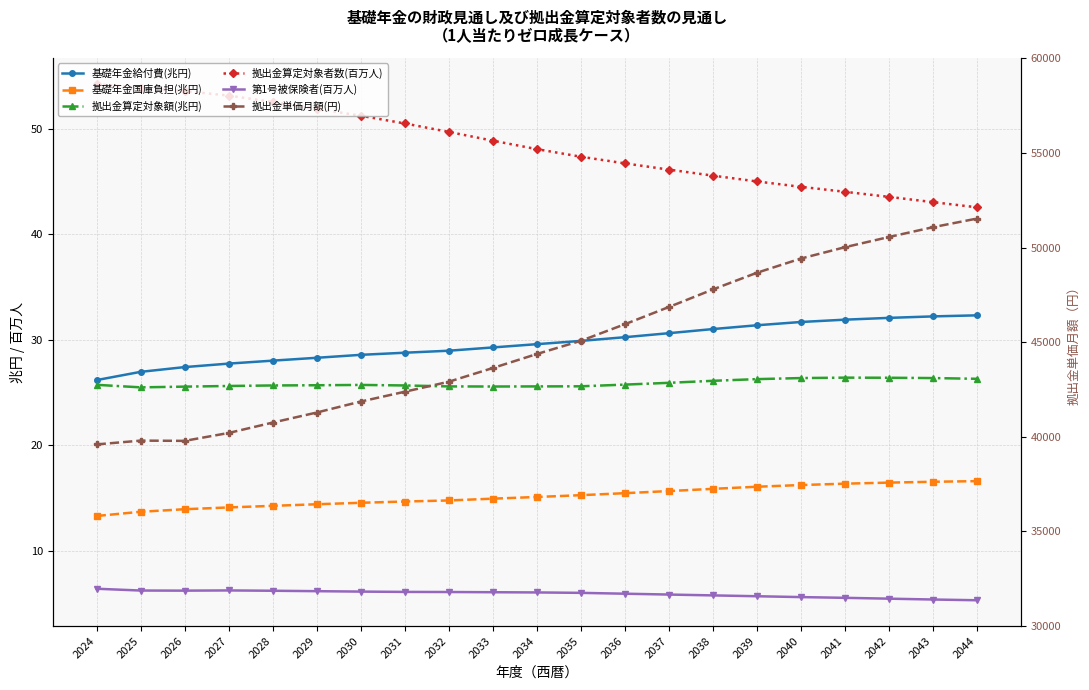

What is the difference between the 第1号被保険者(百万人) values at 2044 and 2027?

0.9